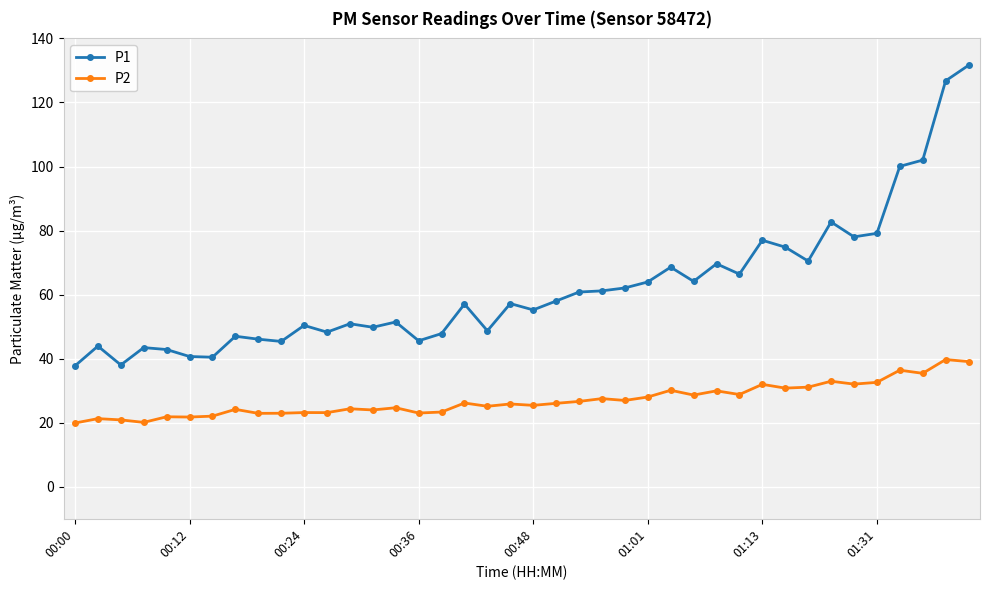

Which series has the largest total across all categories?

P1